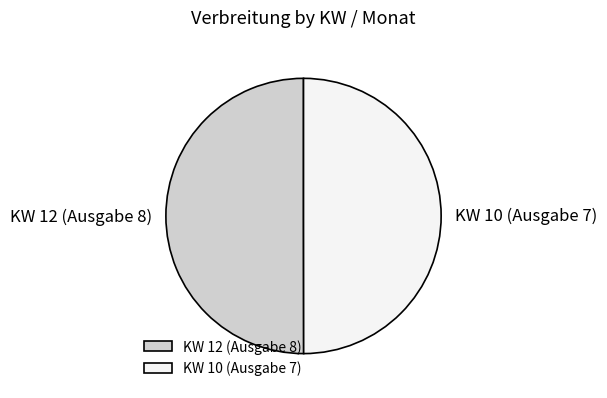

Approximately how many times larger is the value at KW 12 (Ausgabe 8) compared to KW 10 (Ausgabe 7)?

1.0